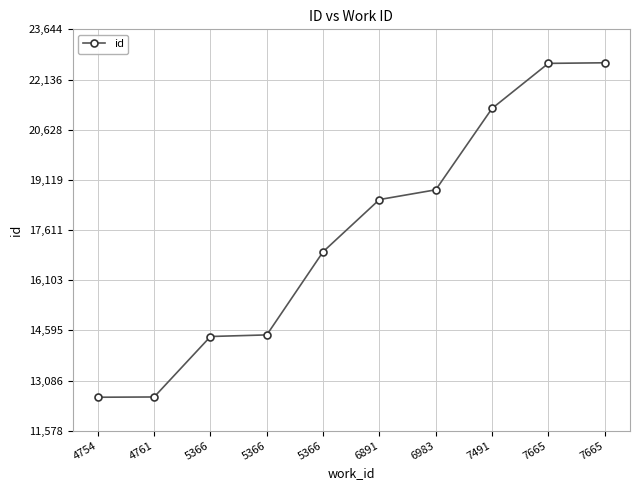

How many lines are shown in the chart?

1